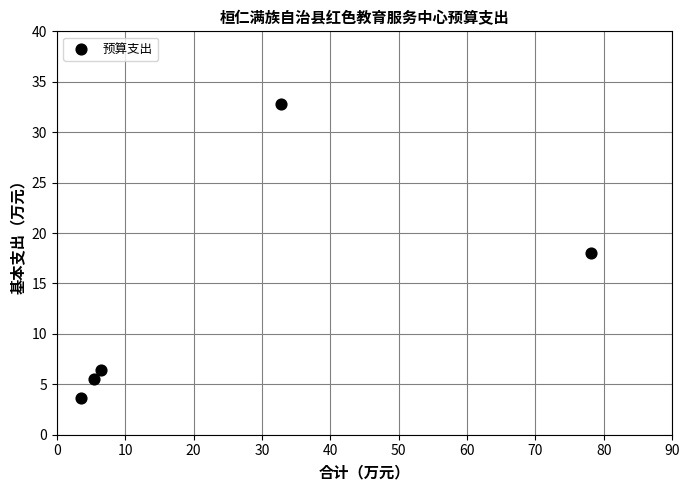

What is the range of X values (max minus min)?

74.5